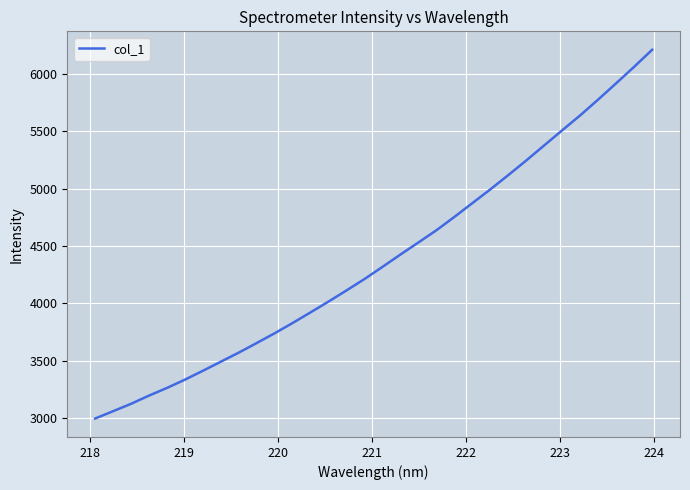

What is the maximum value shown in the chart?

6207.7